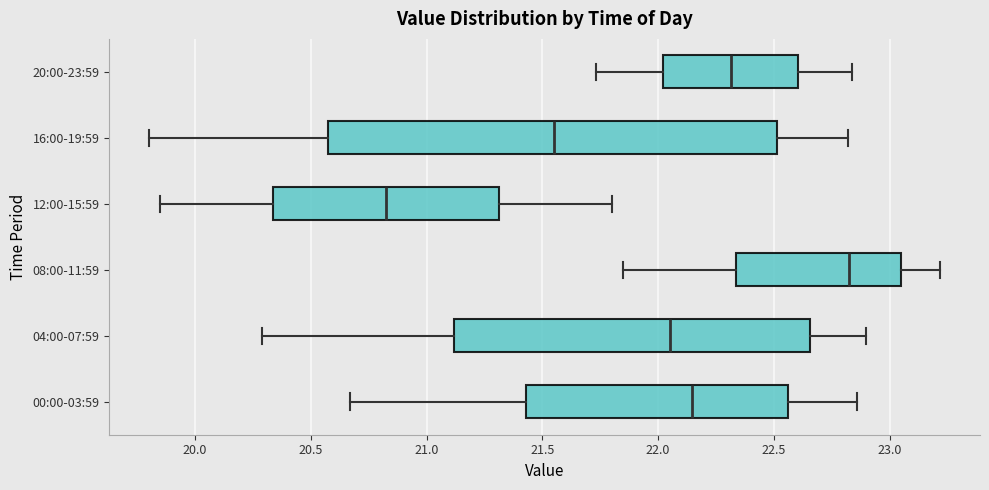

Reading bottom to top, read every box against the x-axis: the position of its median line, the range the box covers, and the ends of its whiskers. The values are not printed on the chart, so give them approximately, as read against the axis.

00:00-03:59: median 22.15, box 21.45 to 22.55, whiskers 20.65 to 22.85
04:00-07:59: median 22.05, box 21.10 to 22.65, whiskers 20.30 to 22.90
08:00-11:59: median 22.85, box 22.35 to 23.05, whiskers 21.85 to 23.20
12:00-15:59: median 20.85, box 20.35 to 21.30, whiskers 19.85 to 21.80
16:00-19:59: median 21.55, box 20.60 to 22.50, whiskers 19.80 to 22.80
20:00-23:59: median 22.30, box 22.00 to 22.60, whiskers 21.75 to 22.85